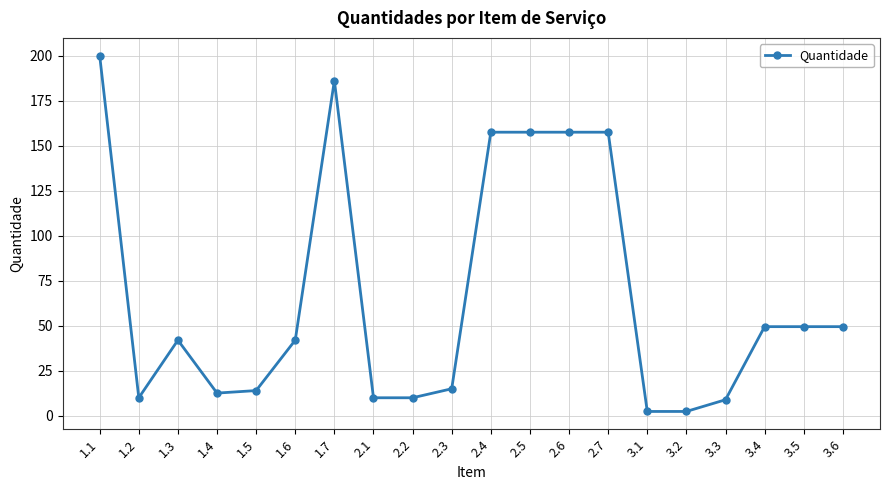

What is the greatest value displayed?

200.0